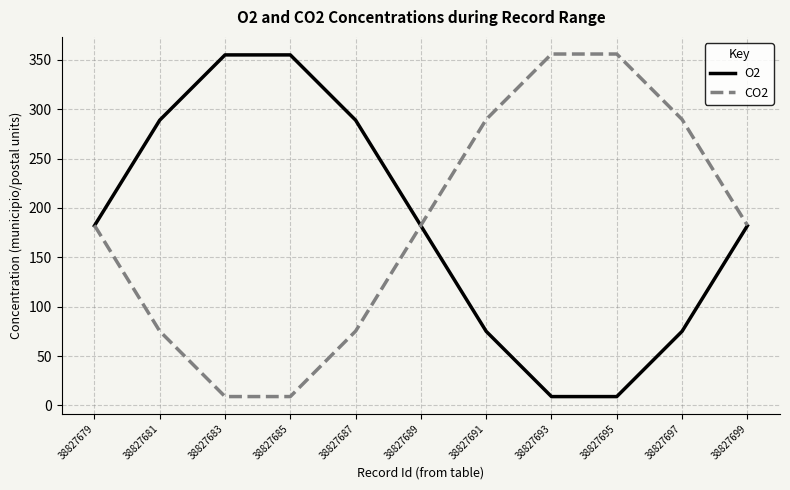

Reading left to right, extract all data points from this chart.

O2: 182.0	289.0	355.1	355.1	289.0	182.0	75.0	8.9	8.9	75.0	182.0
CO2: 182.5	75.2	8.9	8.9	75.2	182.5	289.7	356.0	356.0	289.7	182.5